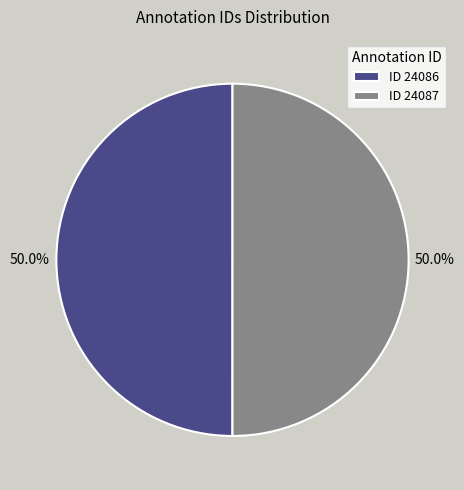

How much of the chart is everything except ID 24086?

50.0%